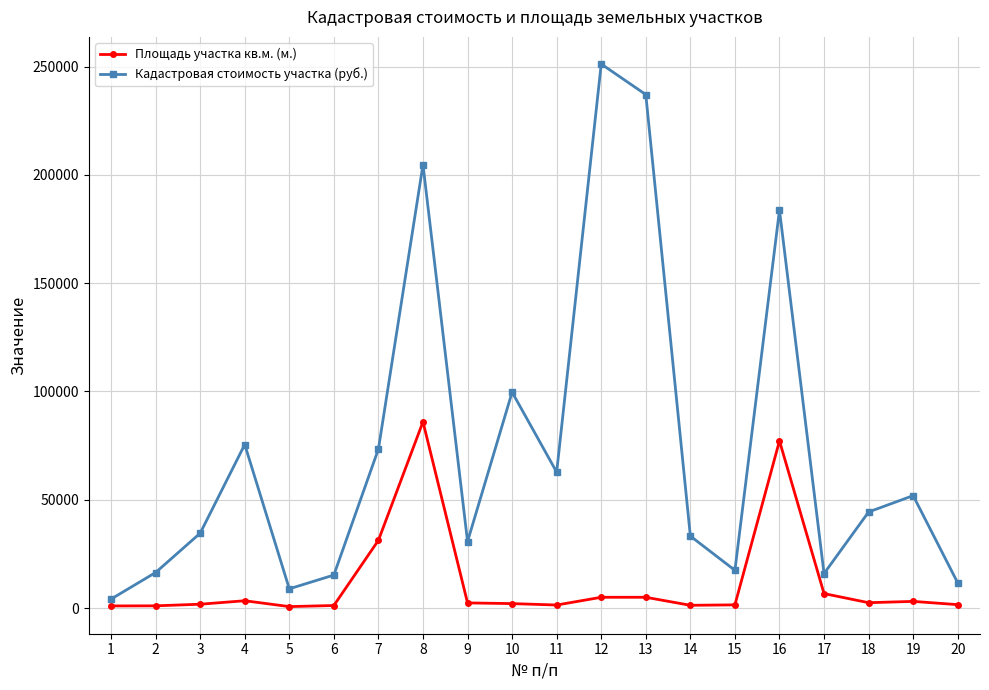

What is the maximum value shown in the chart?

251150